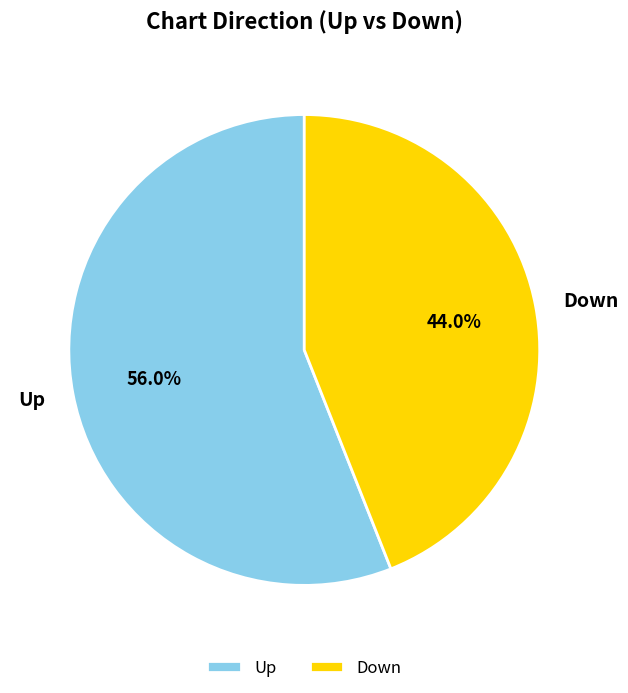

What percentage do Down and Up together represent?

100.0%